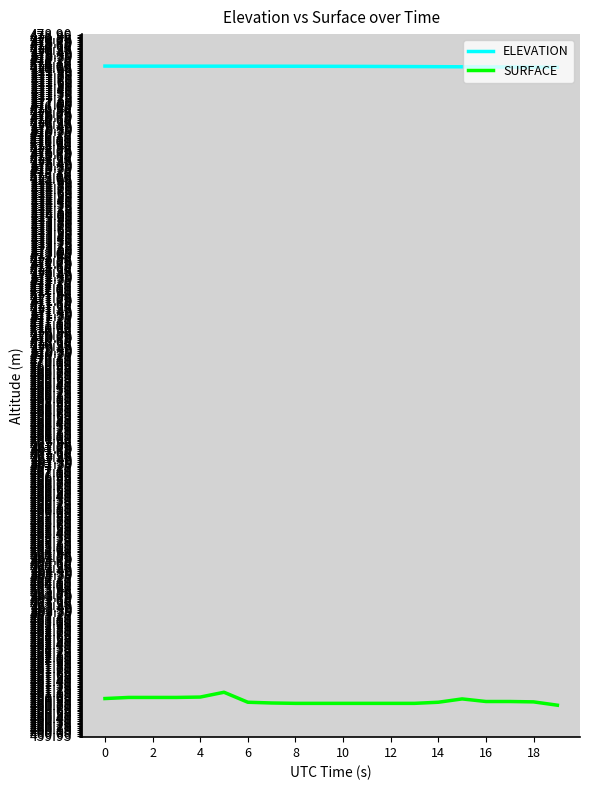

True or false: ELEVATION and SURFACE intersect in this chart.

False